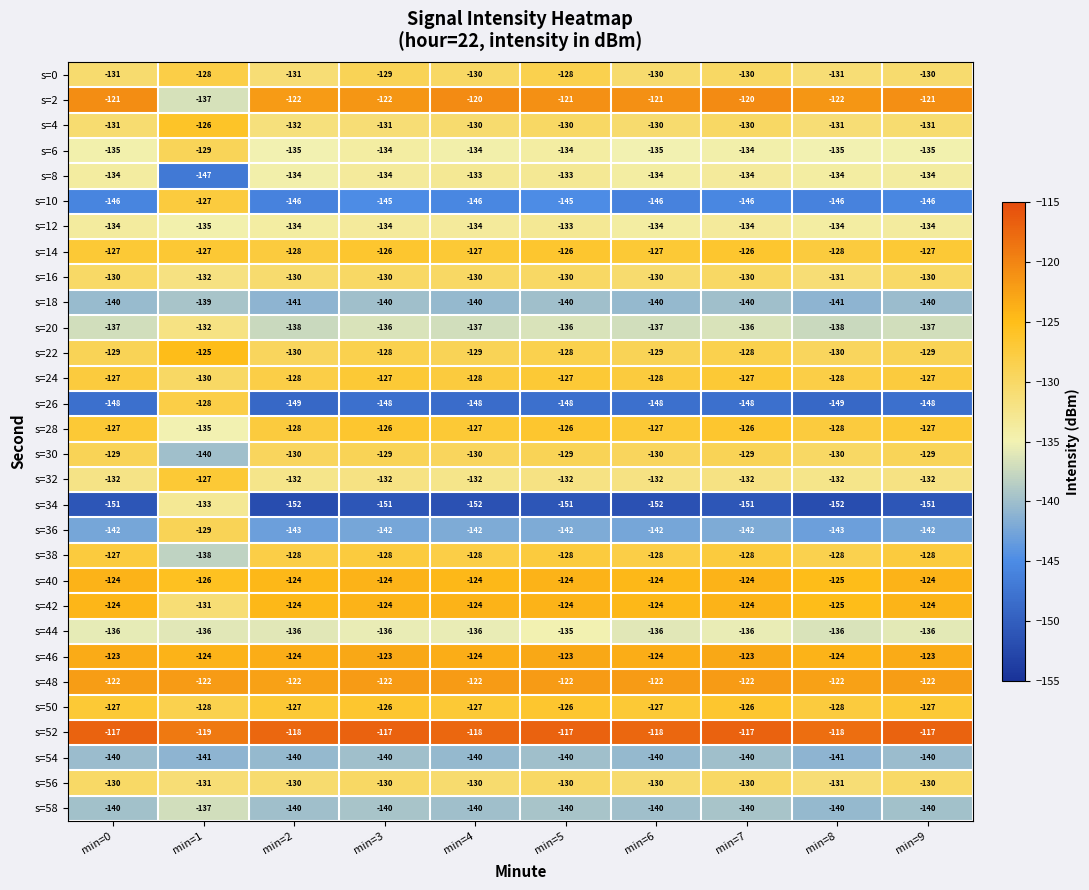

What is the sum of all s=22 values?

-1285